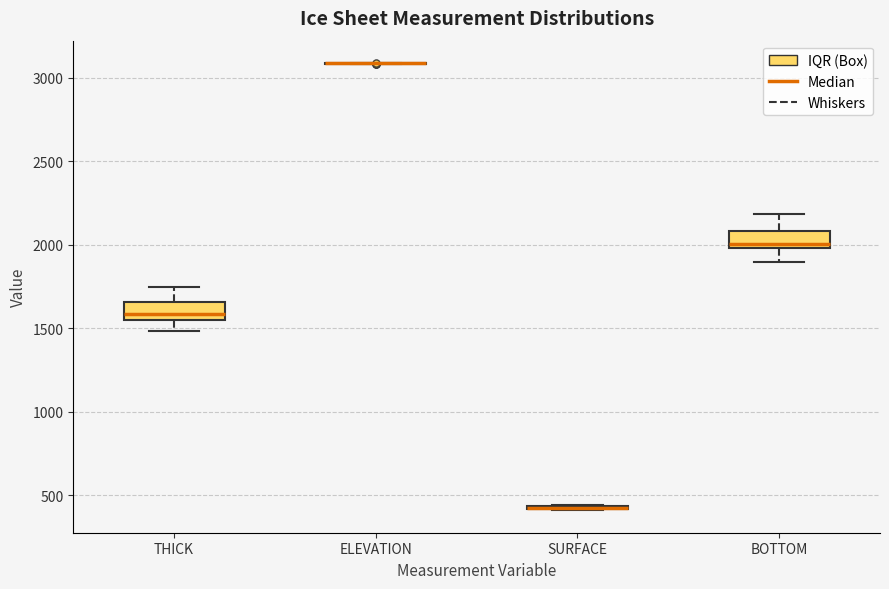

Reading left to right, transcribe this box plot: for each box, give where its median line is, the range the box spans, and where its two whiskers end, as read against the y-axis. The values are not printed on the chart, so give them approximately, as read against the axis.

THICK: median 1600, box 1550 to 1650, whiskers 1500 to 1750
ELEVATION: box collapsed to a line at 3100, whiskers 3100 to 3100
SURFACE: box collapsed to a line at 450, whiskers 400 to 450
BOTTOM: median 2000 (just above the box's lower edge), box 2000 to 2100, whiskers 1900 to 2200